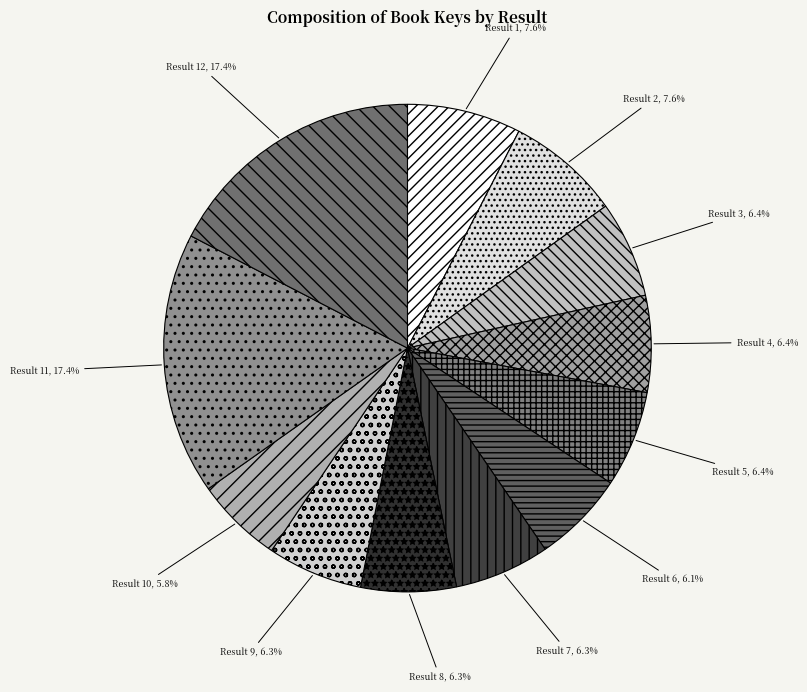

Is there any slice that represents more than half of the pie?

No